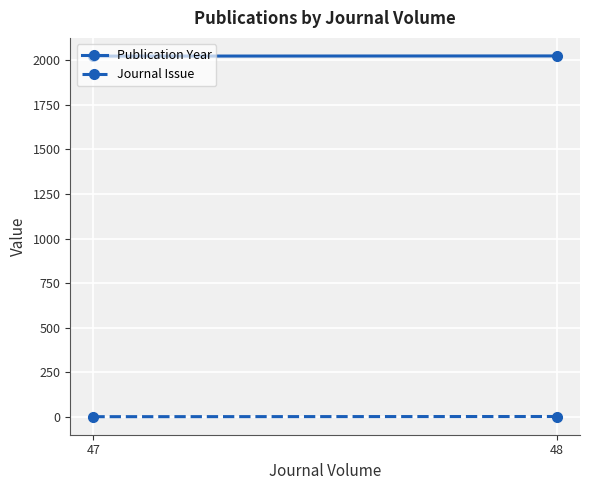

Reading left to right, extract all data points from this chart.

Publication Year: 2023	2024
Journal Issue: 2	3